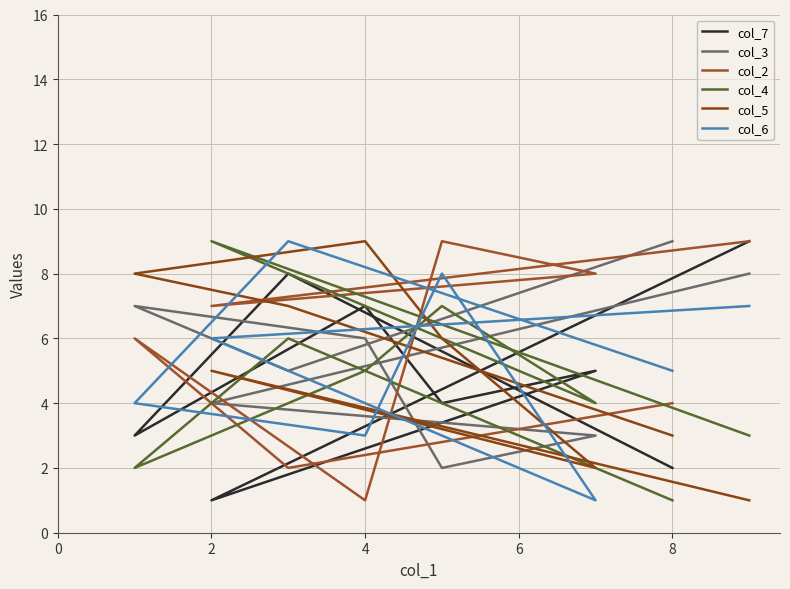

At 6, list the series in order from smallest to largest.

col_6, col_5, col_3, col_4, col_7, col_2